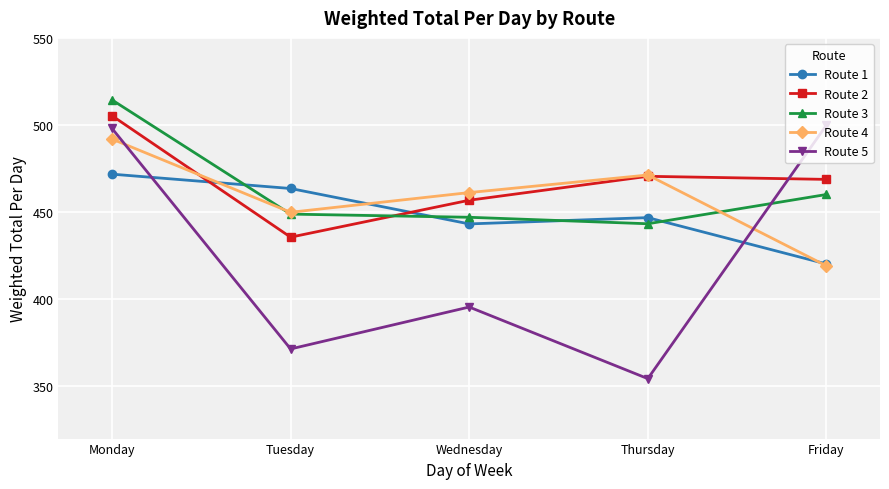

How many intersections are there between Route 2 and Route 1?

2